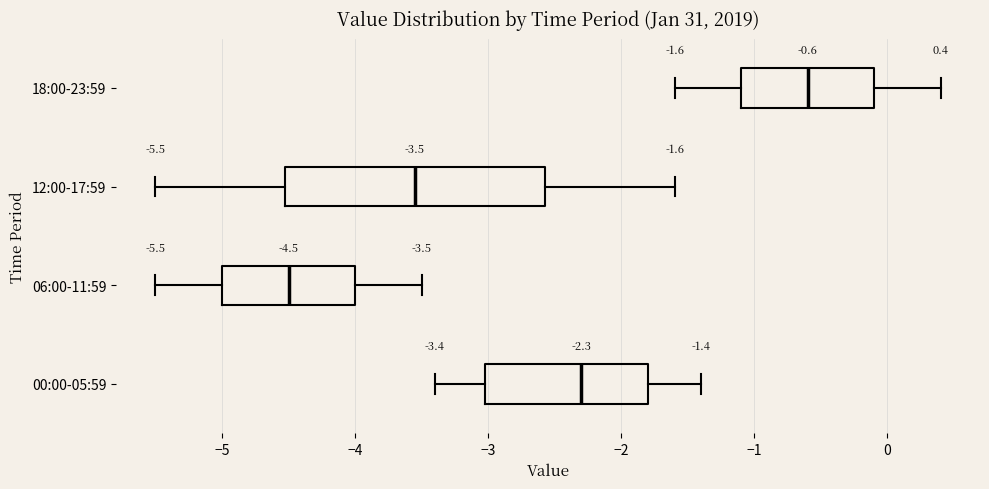

Which box's median line is the furthest to the left?

06:00-11:59